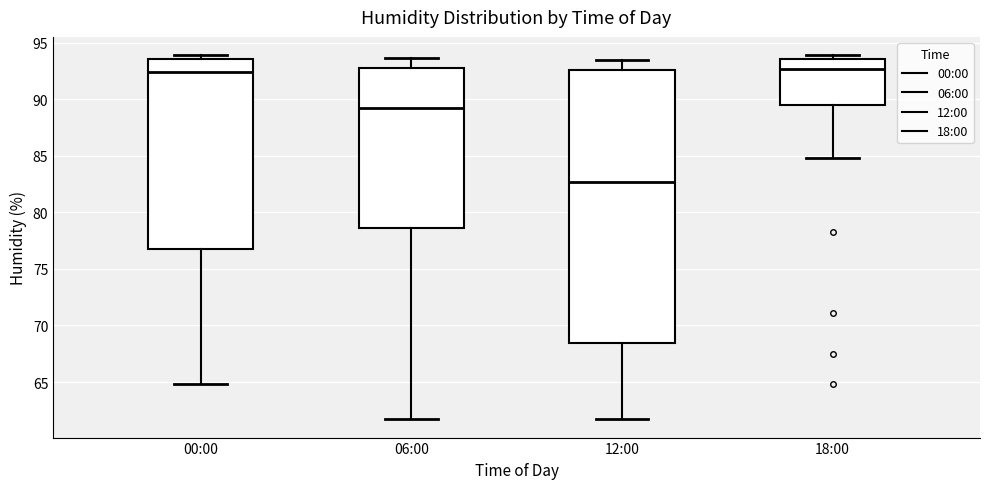

Comparing the boxes themselves (not the whiskers), which one is the tallest?

12:00